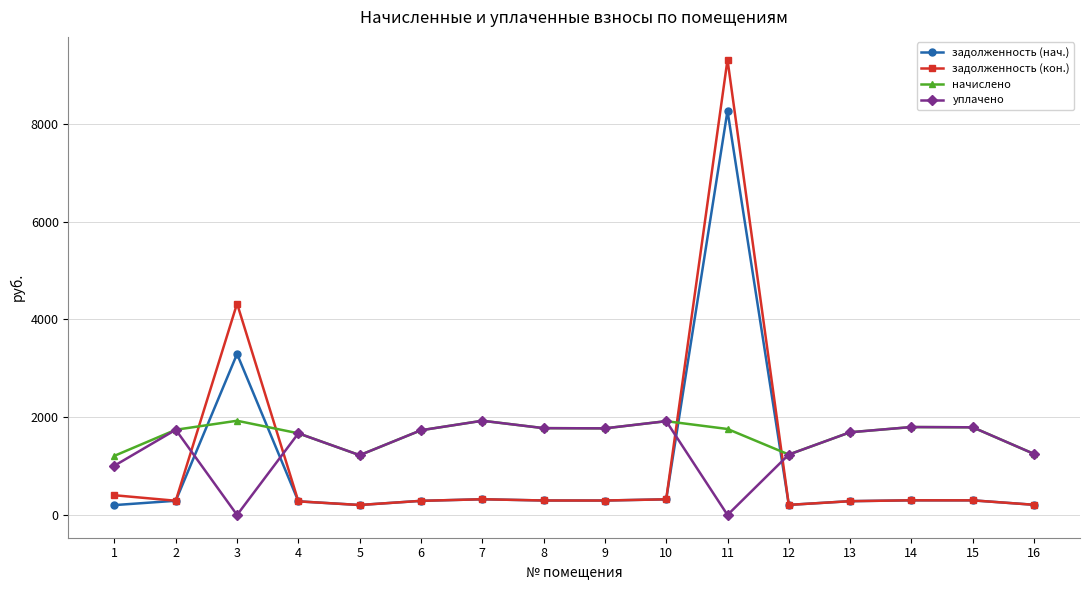

Rank the series by their average value, from highest to lowest.

начислено, уплачено, задолженность (кон.), задолженность (нач.)